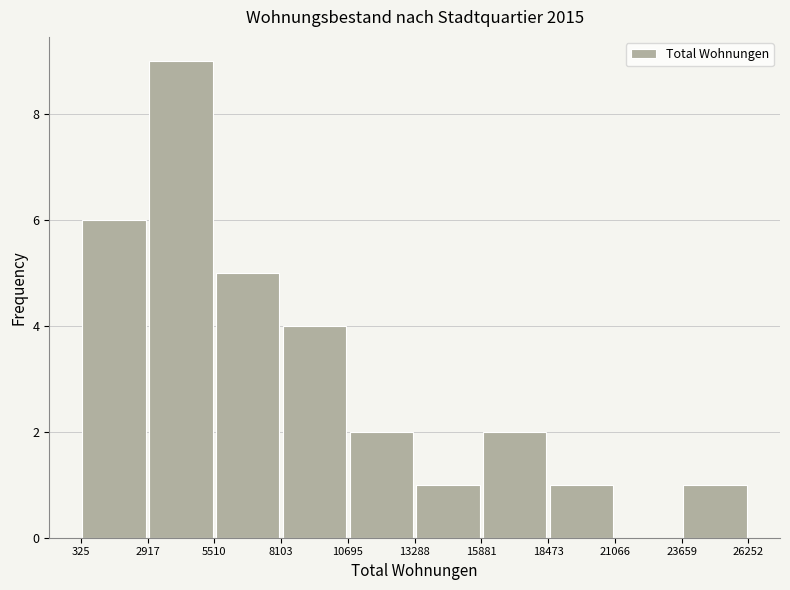

Reading left to right, transcribe this chart: for each bar, give the range it covers on the x-axis and its height. The values are not printed on the chart, so give them approximately, as read against the axis.

325 to 2917: 6
2917 to 5510: 9
5510 to 8103: 5
8103 to 10695: 4
10695 to 13288: 2
13288 to 15881: 1
15881 to 18473: 2
18473 to 21066: 1
21066 to 23659: 0
23659 to 26252: 1